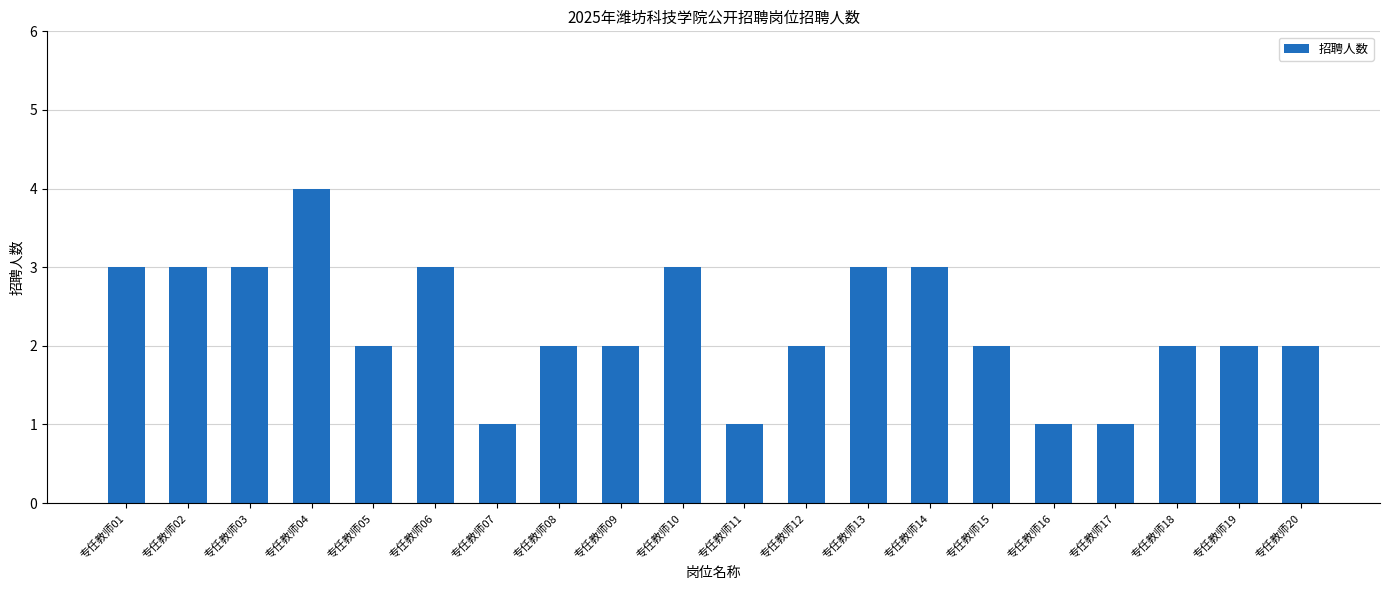

Between 专任教师15 and 专任教师14, which is larger?

专任教师14